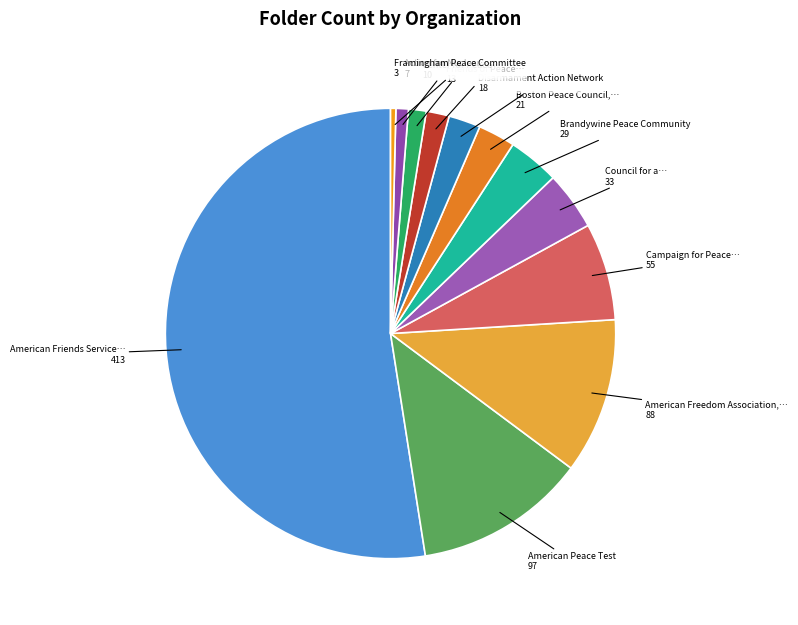

Which category has the smallest portion of the pie?

Framingham Peace Committee